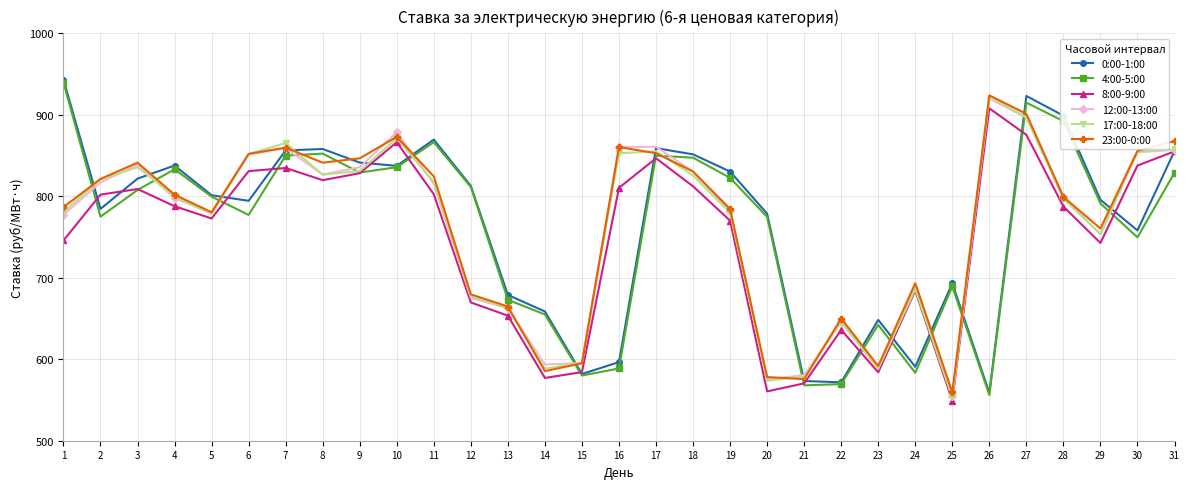

In 8:00-9:00, how many points are lower than both neighbors (excluding endpoints)?

7